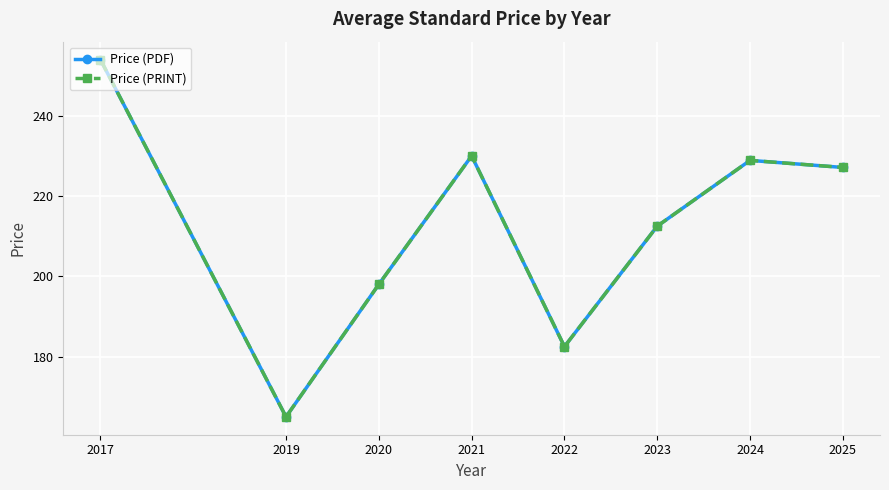

Which series has the widest spread of values?

Price (PDF)